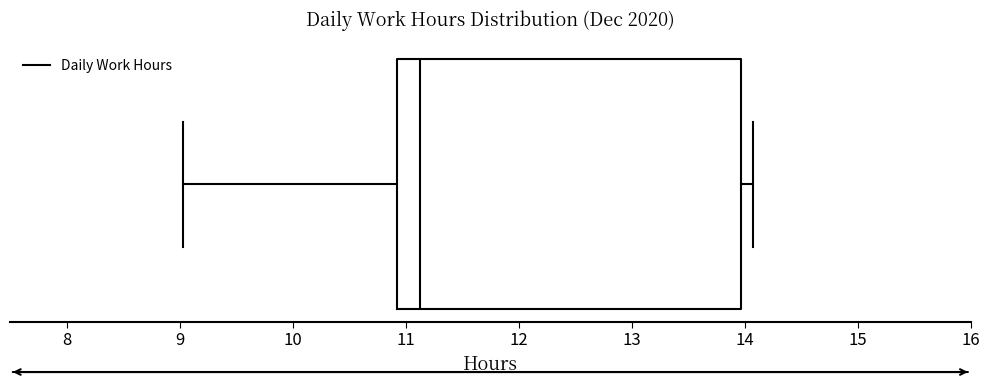

Transcribe this box plot: give where the median line is, the range the box spans, and where the two whiskers end, as read against the x-axis. The values are not printed on the chart, so give them approximately, as read against the axis.

median 11.1, box 10.9 to 14.0, whiskers 9.0 to 14.1